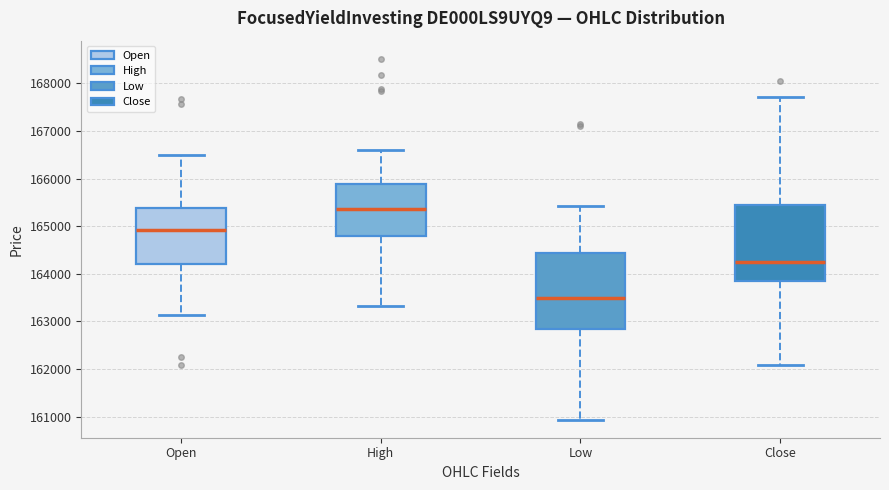

Reading left to right, read every box against the y-axis: the position of its median line, the range the box covers, and the ends of its whiskers. The values are not printed on the chart, so give them approximately, as read against the axis.

Open: median 164900, box 164200 to 165400, whiskers 163100 to 166500
High: median 165400, box 164800 to 165900, whiskers 163300 to 166600
Low: median 163500, box 162800 to 164400, whiskers 160900 to 165400
Close: median 164300, box 163900 to 165400, whiskers 162100 to 167700